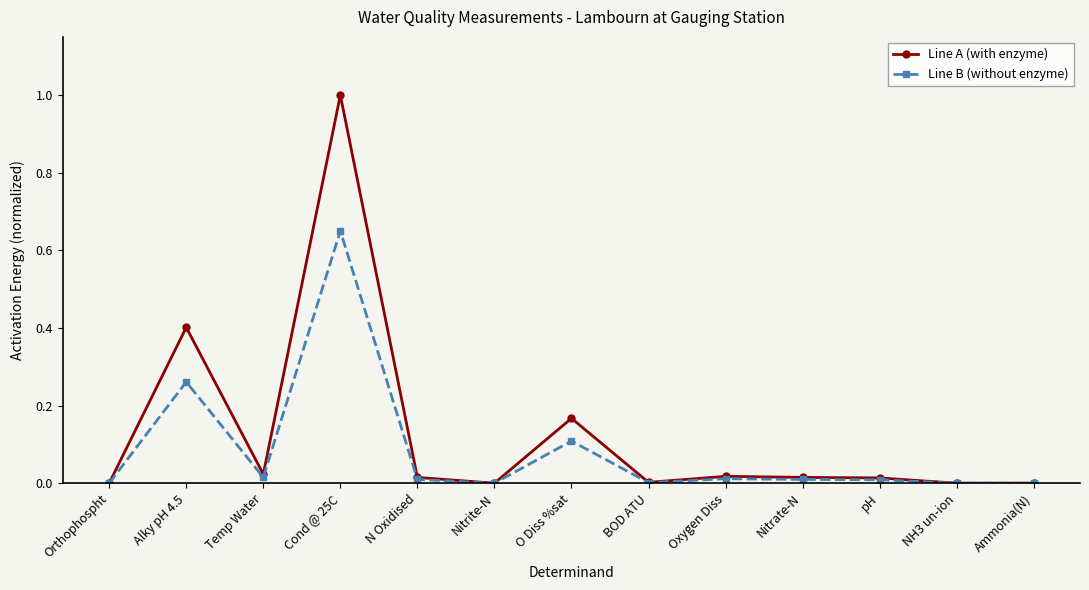

Which series has the largest range (max minus min)?

Line A (with enzyme)